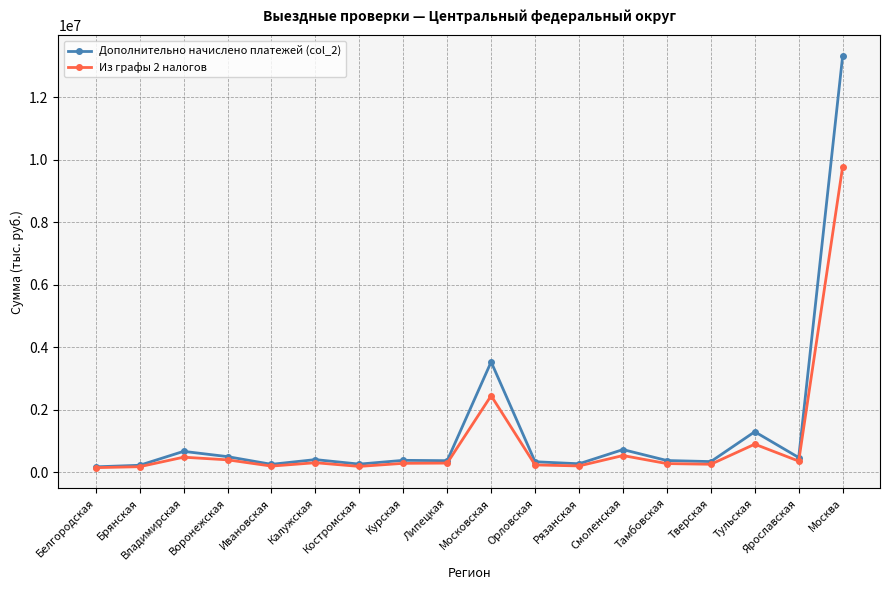

True or false: Дополнительно начислено платежей (col_2) has a value of 373816 at Курская.

True